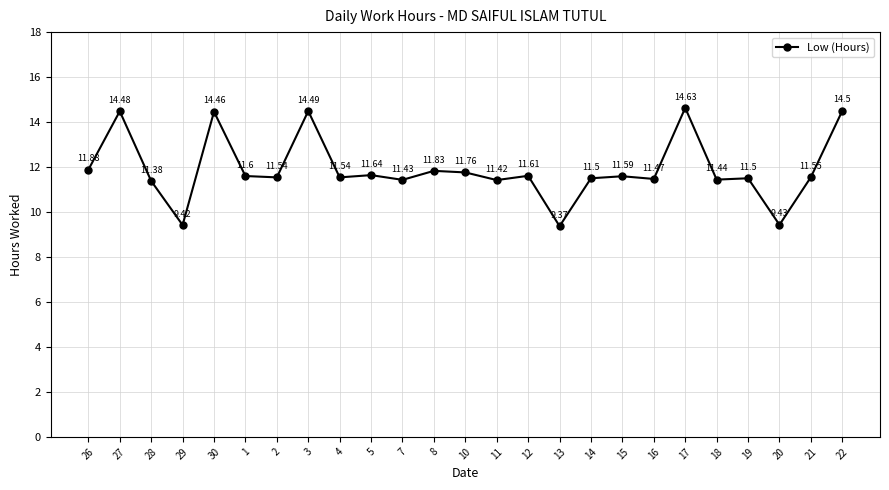

What is the sum of the values at 27 and 3?

29.0